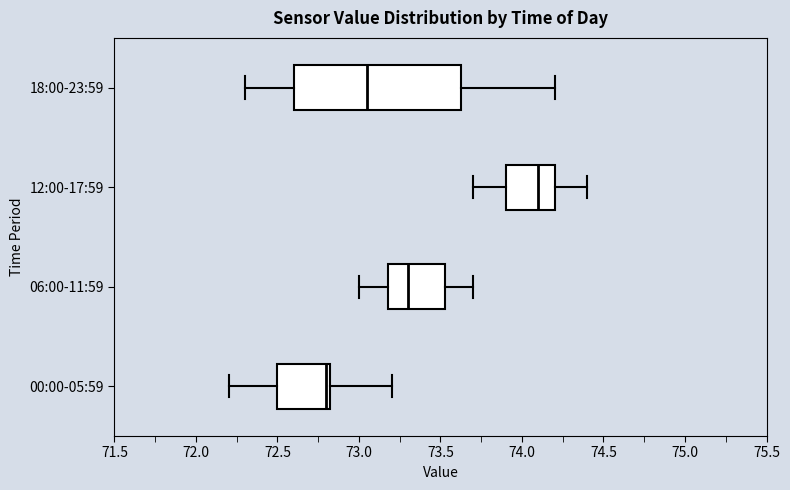

Reading bottom to top, transcribe this box plot: for each box, give where its median line is, the range the box spans, and where its two whiskers end, as read against the x-axis. The values are not printed on the chart, so give them approximately, as read against the axis.

00:00-05:59: median 72.80, box 72.50 to 72.85, whiskers 72.20 to 73.20
06:00-11:59: median 73.30, box 73.20 to 73.55, whiskers 73.00 to 73.70
12:00-17:59: median 74.10, box 73.90 to 74.20, whiskers 73.70 to 74.40
18:00-23:59: median 73.05, box 72.60 to 73.65, whiskers 72.30 to 74.20